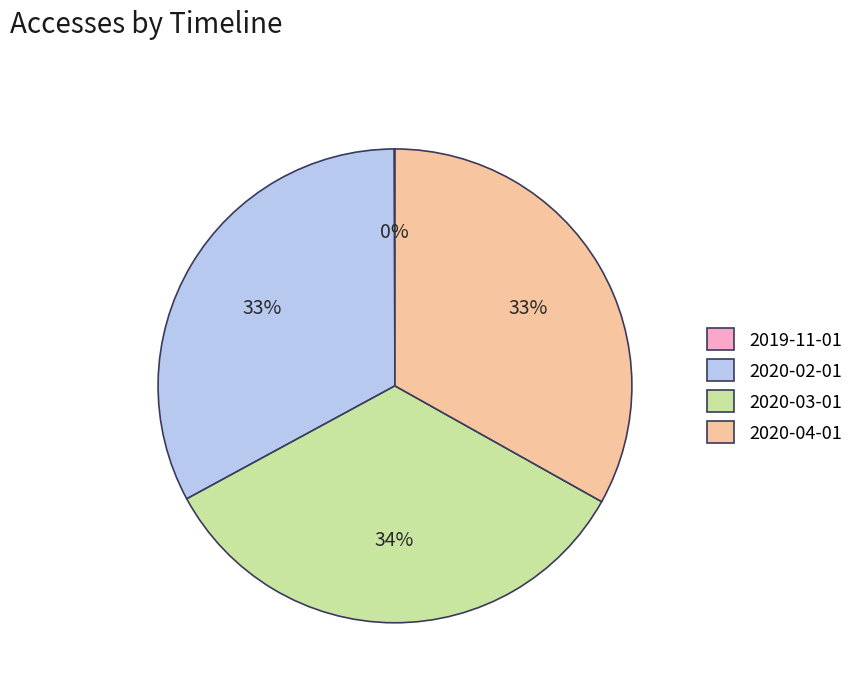

Is it true that 2020-03-01 is 34% of the pie?

True